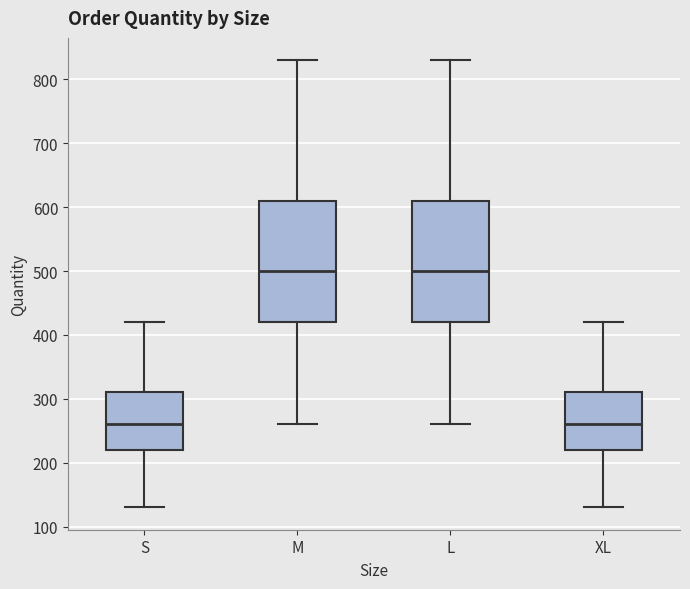

Reading left to right, transcribe this box plot: for each box, give where its median line is, the range the box spans, and where its two whiskers end, as read against the y-axis. The values are not printed on the chart, so give them approximately, as read against the axis.

S: median 260, box 220 to 310, whiskers 130 to 420
M: median 500, box 420 to 610, whiskers 260 to 830
L: median 500, box 420 to 610, whiskers 260 to 830
XL: median 260, box 220 to 310, whiskers 130 to 420